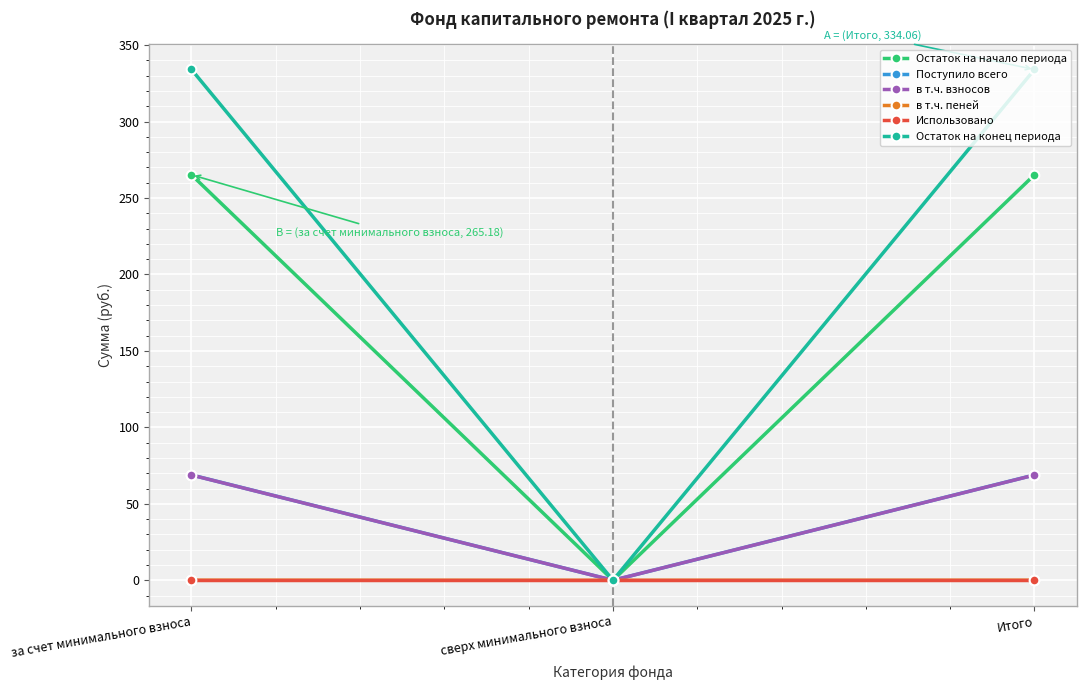

The Остаток на конец периода series shows 547.4 at за счет минимального взноса. True or false?

False